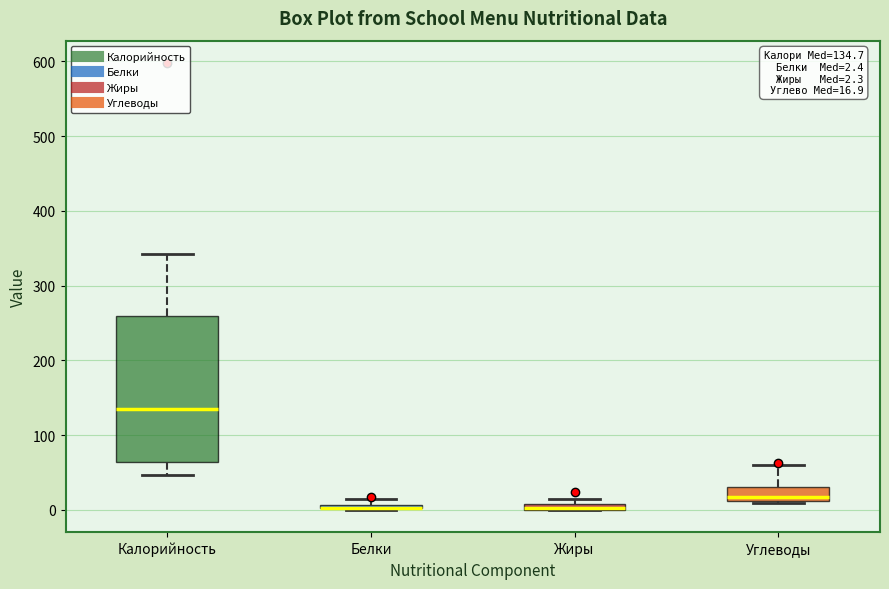

Which box is the tallest, from its lower edge to its upper edge?

Калорийность